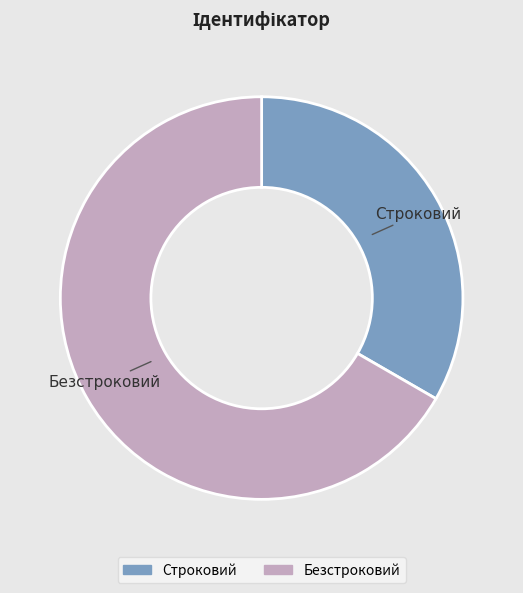

Is the sum of Безстроковий and Строковий greater than half?

Yes